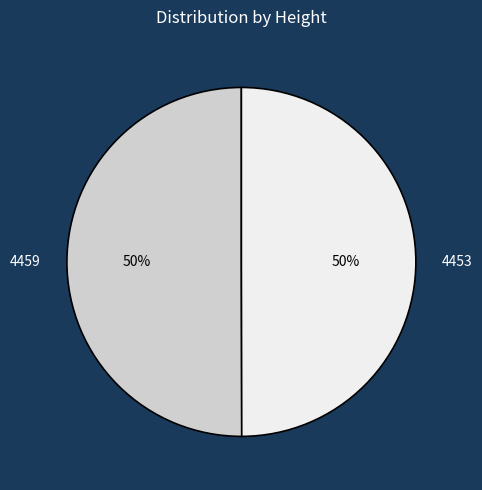

To the nearest percent, what is the average slice percentage?

50%